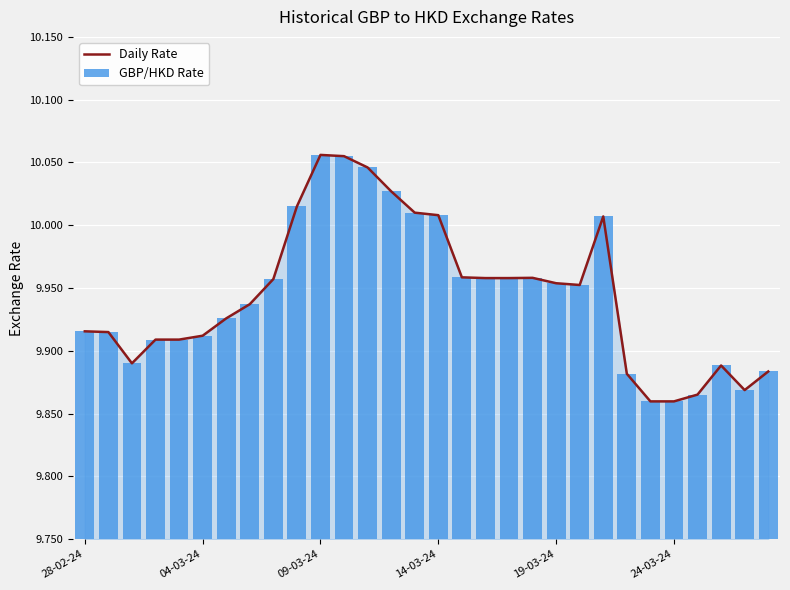

How many data points does each series have?

30